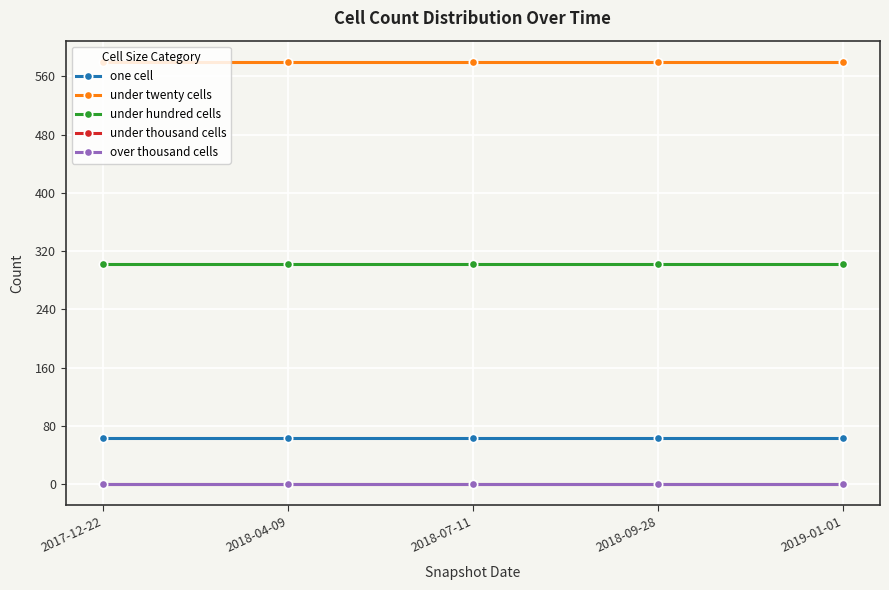

The value of under twenty cells at 2019-01-01 is 124. True or false?

False